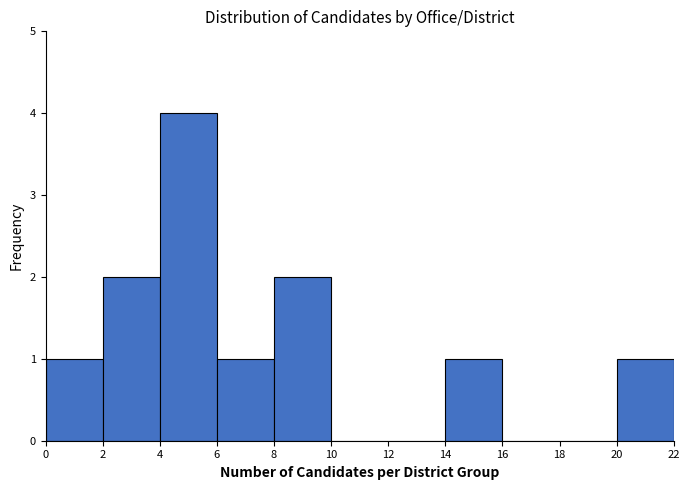

How tall is the bar that spans 4 to 6 on the x-axis? The values are not printed on the chart, so give them approximately, as read against the axis.

4